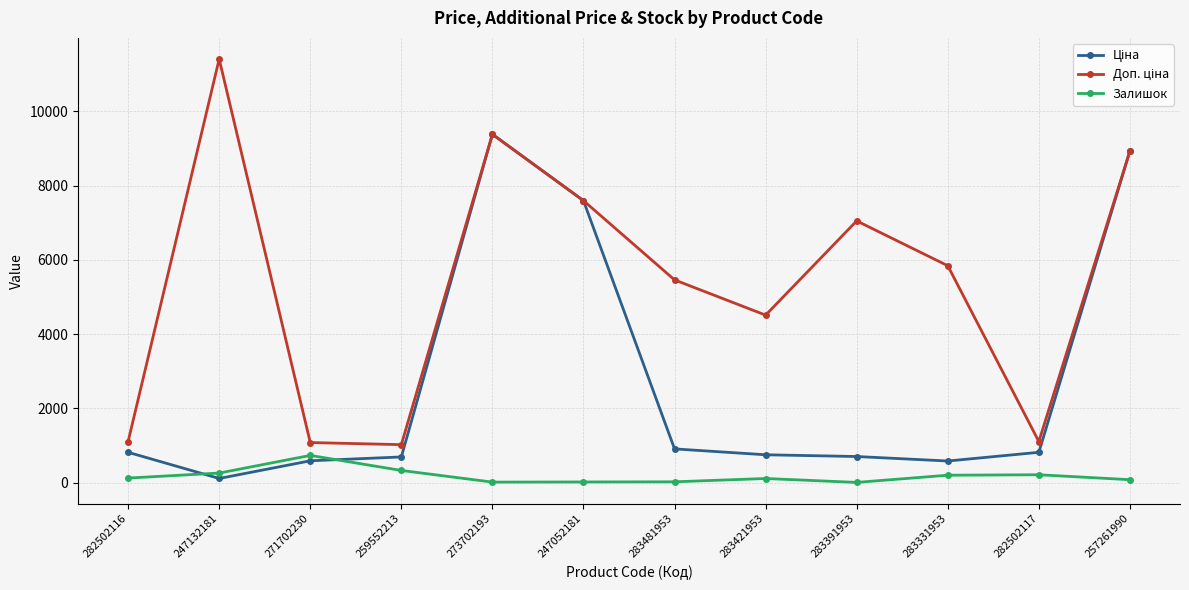

What is the minimum value for Залишок?

8.0